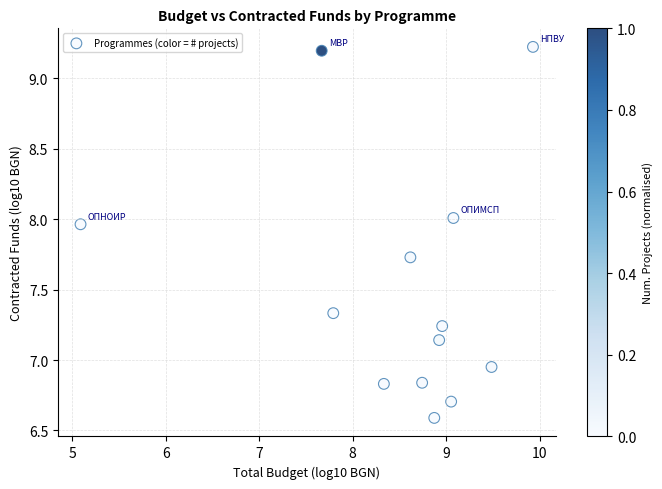

What is the range of Y values (max minus min)?

2.6